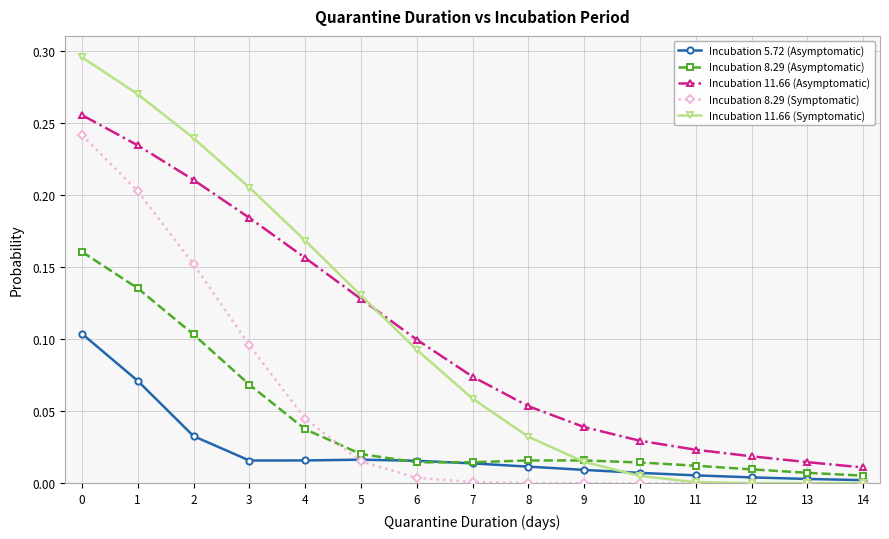

Is the value of Incubation 8.29 (Asymptomatic) at 6 greater than the value of Incubation 11.66 (Symptomatic) at 13?

Yes